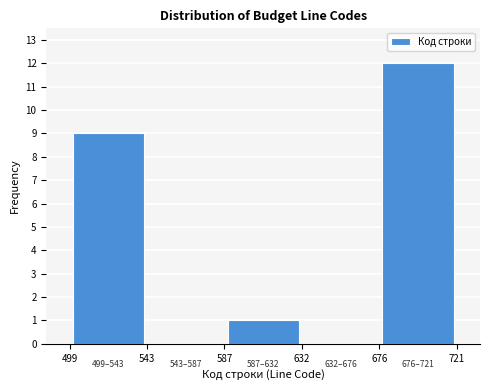

Over which range of the x-axis is the bar tallest?

676 to 721